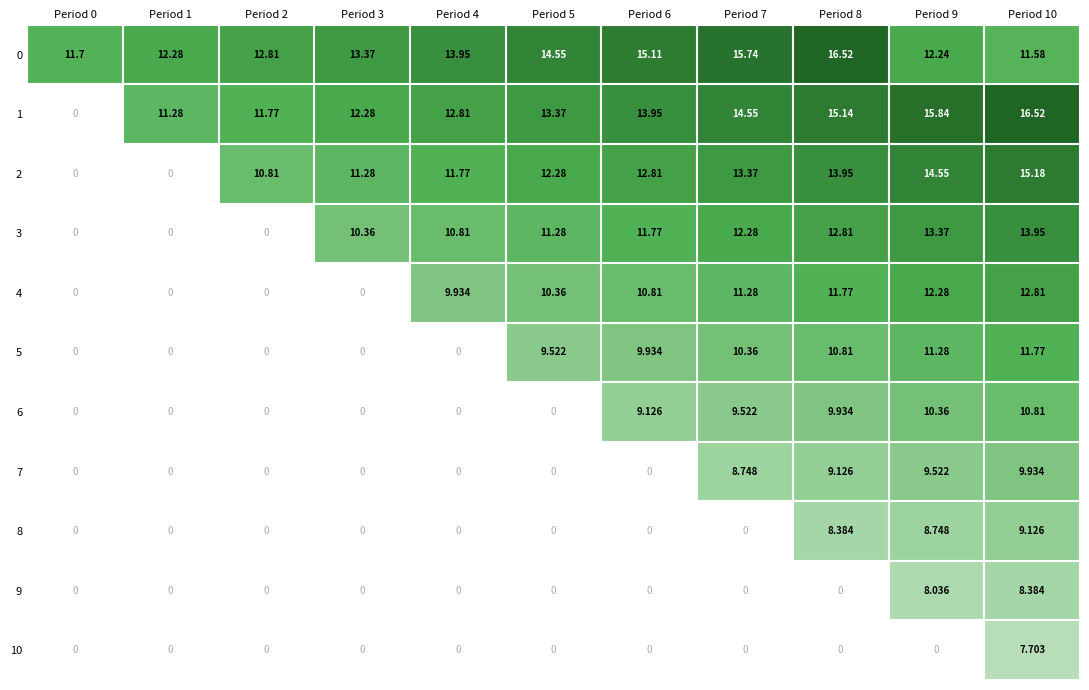

What is the total value across all series at Period 3?

47.3